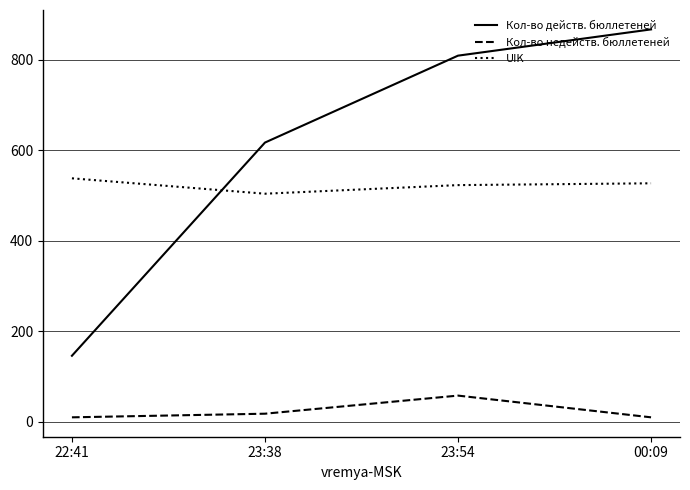

Between 23:38 and 00:09, which series saw the biggest shift?

Кол-во действ. бюллетеней